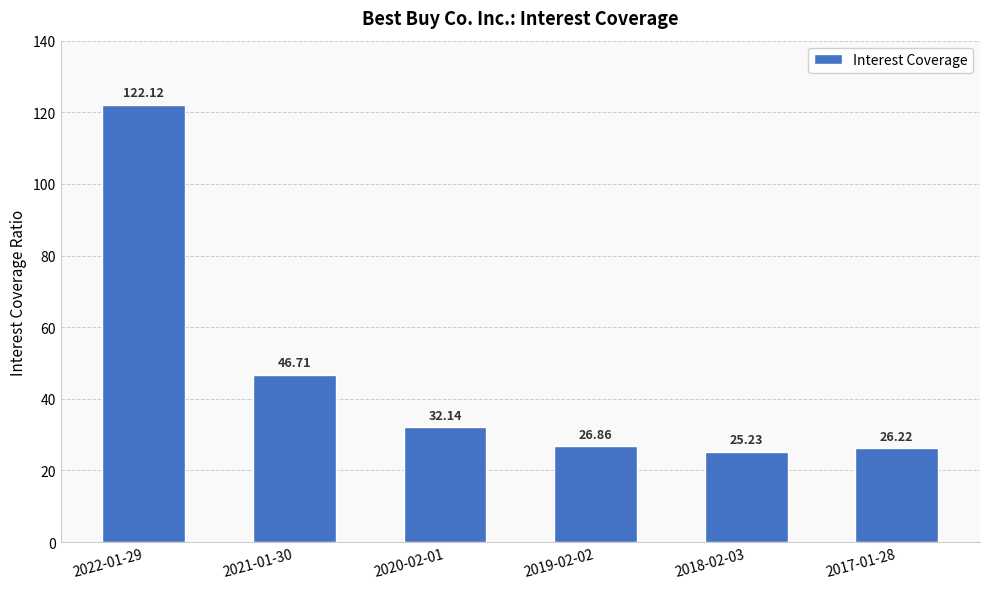

What is the label of the 2nd bar from the right?

2018-02-03